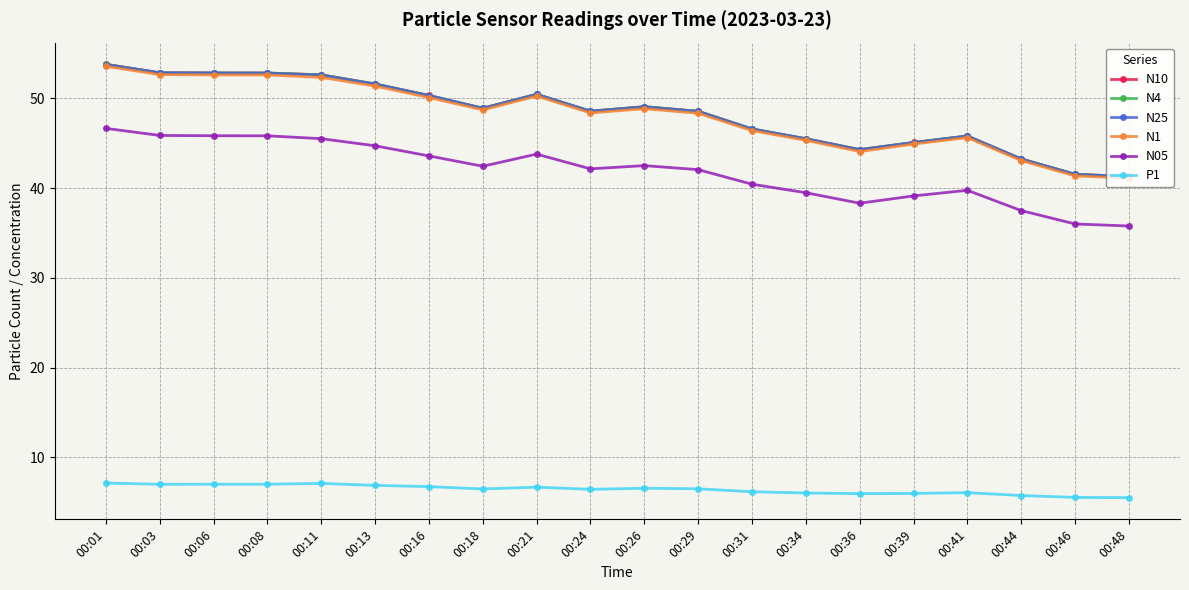

True or false: P1 and N4 cross at least once.

False